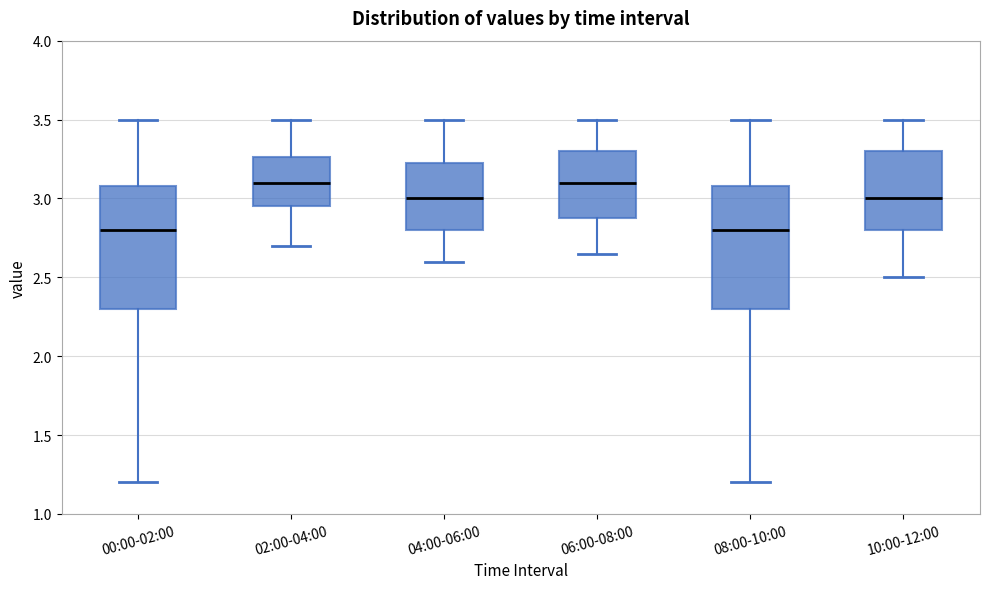

Reading left to right, transcribe this box plot: for each box, give where its median line is, the range the box spans, and where its two whiskers end, as read against the y-axis. The values are not printed on the chart, so give them approximately, as read against the axis.

00:00-02:00: median 2.80, box 2.30 to 3.10, whiskers 1.20 to 3.50
02:00-04:00: median 3.10, box 2.95 to 3.25, whiskers 2.70 to 3.50
04:00-06:00: median 3.00, box 2.80 to 3.25, whiskers 2.60 to 3.50
06:00-08:00: median 3.10, box 2.90 to 3.30, whiskers 2.65 to 3.50
08:00-10:00: median 2.80, box 2.30 to 3.10, whiskers 1.20 to 3.50
10:00-12:00: median 3.00, box 2.80 to 3.30, whiskers 2.50 to 3.50